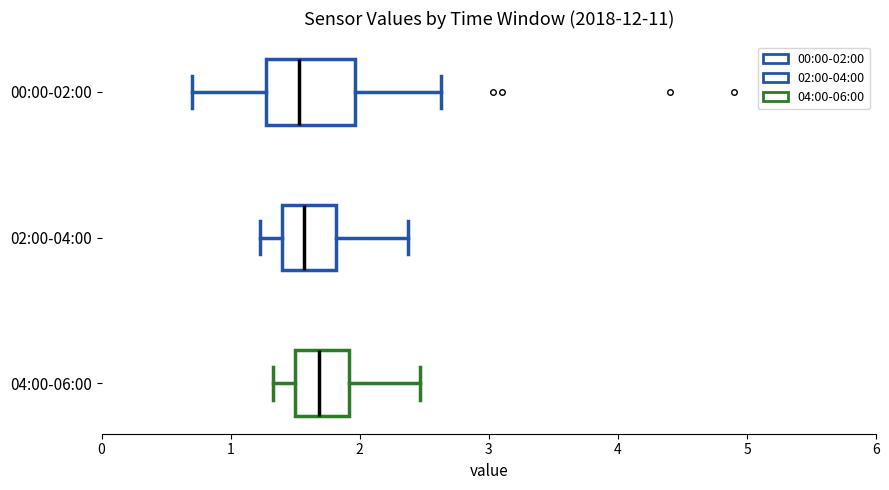

Comparing the boxes themselves (not the whiskers), which one is the widest?

00:00-02:00